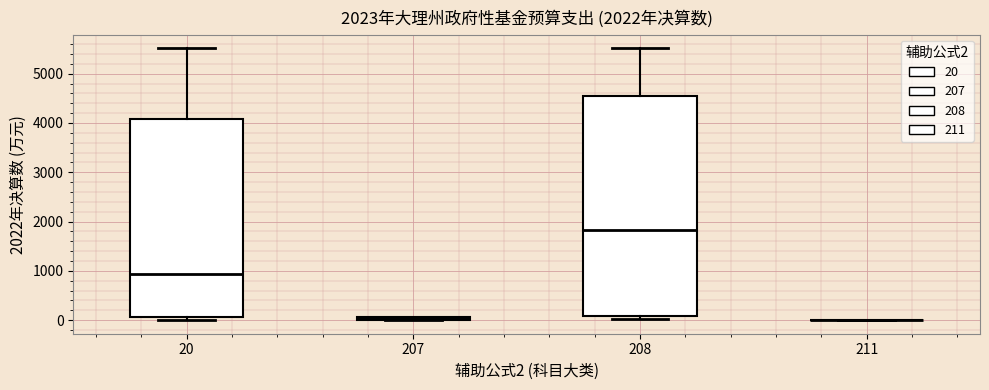

Where does the median line of the box at x = 20 sit on the y-axis? The values are not printed on the chart, so give them approximately, as read against the axis.

900